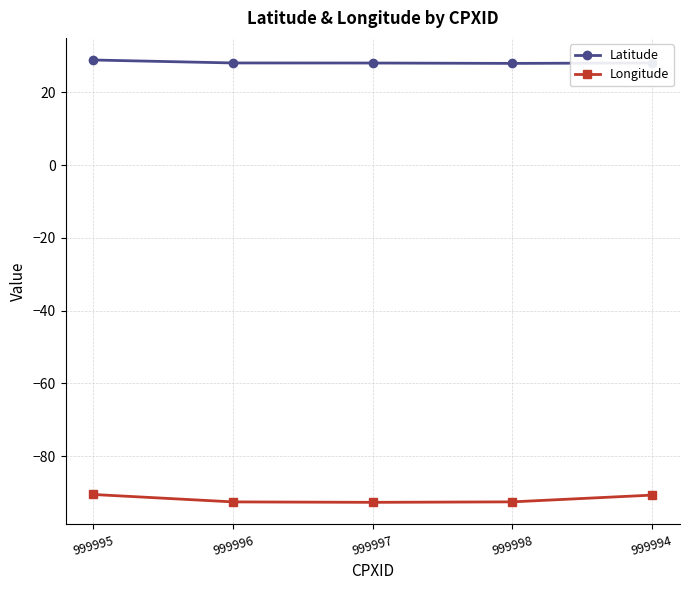

Is it true that Latitude equals 37.6 at 999994?

False